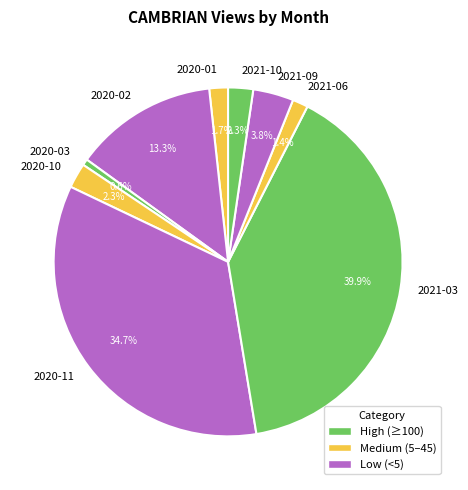

Approximately how many times larger is the value at 2021-03 compared to 2020-03?

69.0